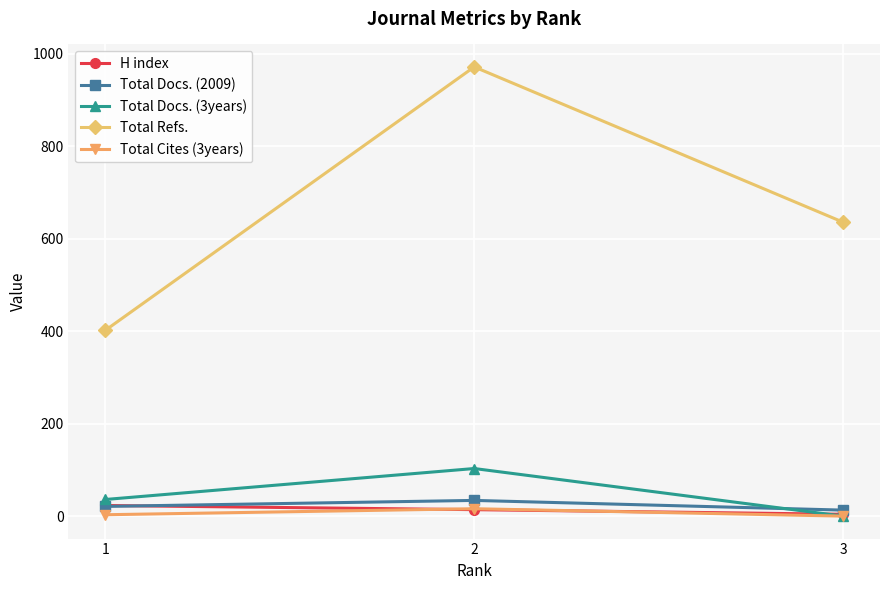

Is the value of Total Docs. (2009) at 2 greater than the value of Total Refs. at 1?

No